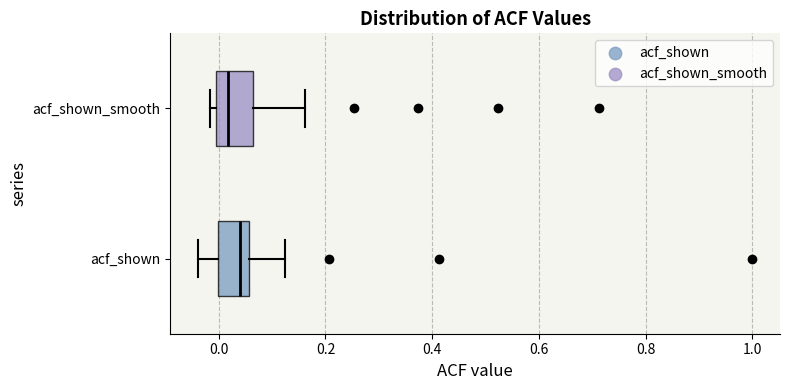

Where does the right whisker of the box for acf_shown end on the x-axis? The values are not printed on the chart, so give them approximately, as read against the axis.

0.12